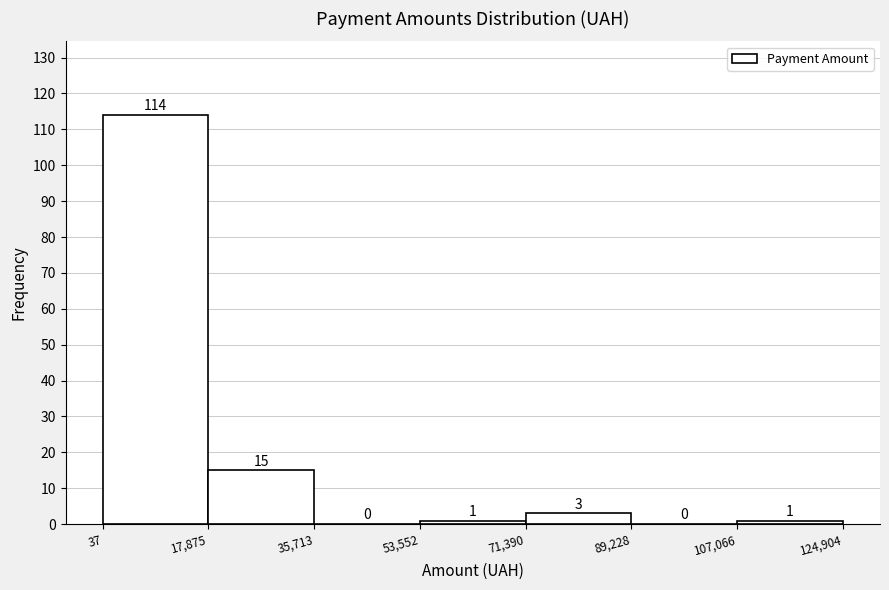

Reading left to right, transcribe this chart: for each bar, give the range it covers on the x-axis and its height.

37 to 17,875: 114
17,875 to 35,713: 15
35,713 to 53,552: 0
53,552 to 71,390: 1
71,390 to 89,228: 3
89,228 to 107,066: 0
107,066 to 124,904: 1